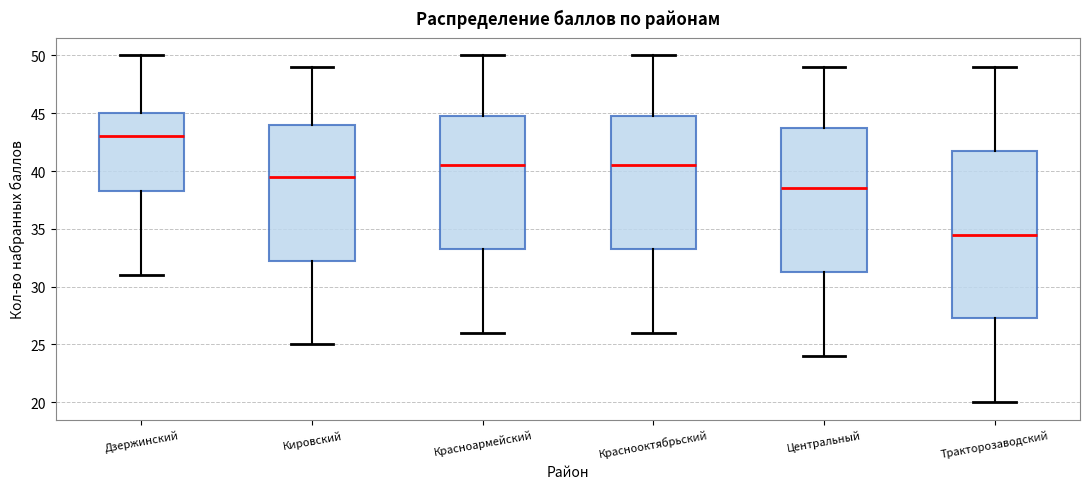

Which box has the highest median line?

Дзержинский